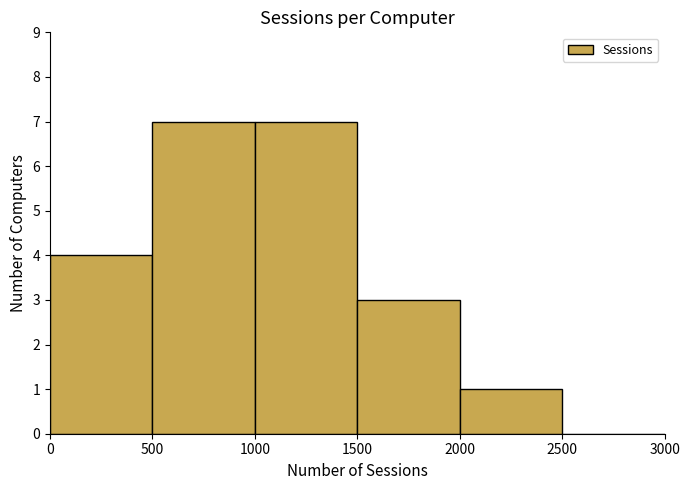

How tall is the bar that spans 1500 to 2000 on the x-axis? The values are not printed on the chart, so give them approximately, as read against the axis.

3